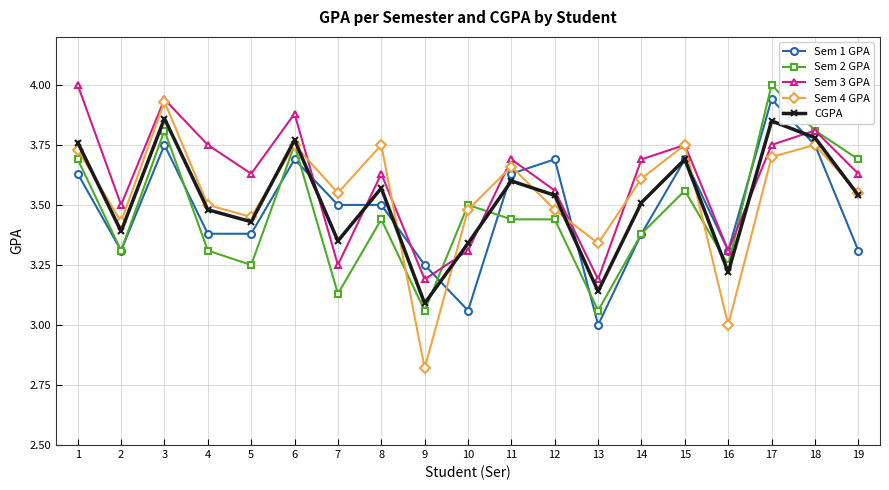

Which series ends up on top after the final intersection of Sem 1 GPA and Sem 2 GPA?

Sem 2 GPA